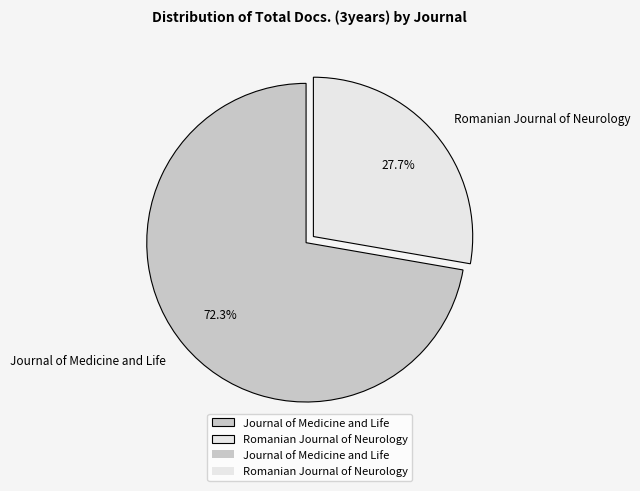

To the nearest percent, what portion does Romanian Journal of Neurology represent?

28%